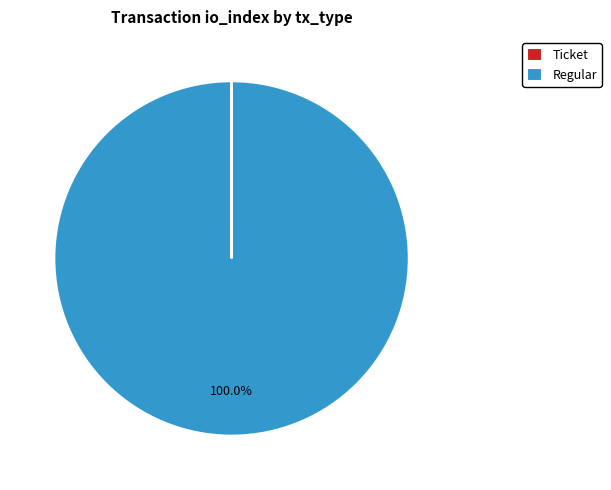

Which slice represents more than half of the pie?

Regular